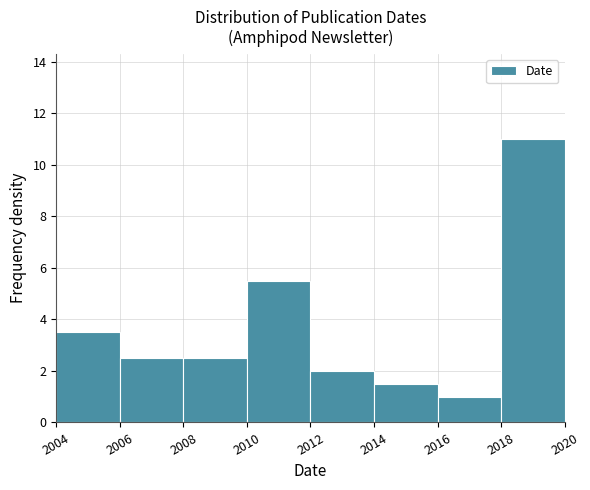

Reading left to right, transcribe this chart: for each bar, give the range it covers on the x-axis and its height. The values are not printed on the chart, so give them approximately, as read against the axis.

2004 to 2006: 3.6
2006 to 2008: 2.6
2008 to 2010: 2.6
2010 to 2012: 5.6
2012 to 2014: 2.0
2014 to 2016: 1.6
2016 to 2018: 1.0
2018 to 2020: 11.0